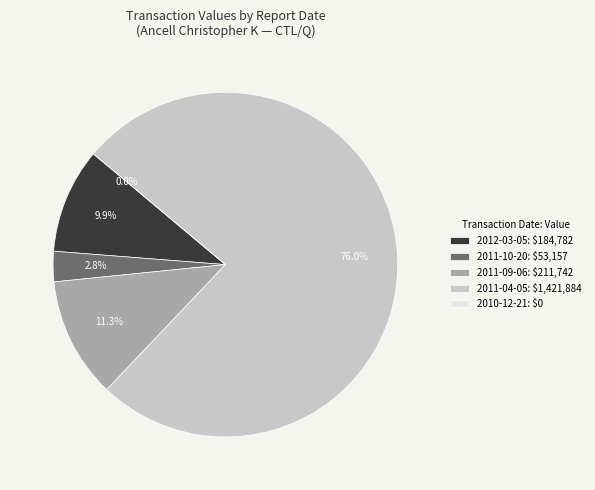

To the nearest percent, what portion does 2012-03-05 represent?

10%